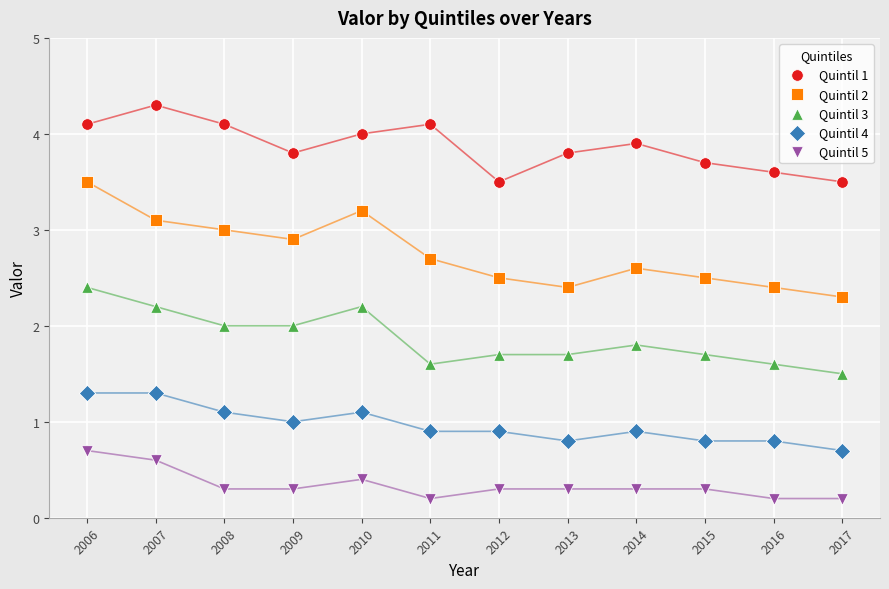

Across all data points, what is the range of X values (max minus min)?

11.0